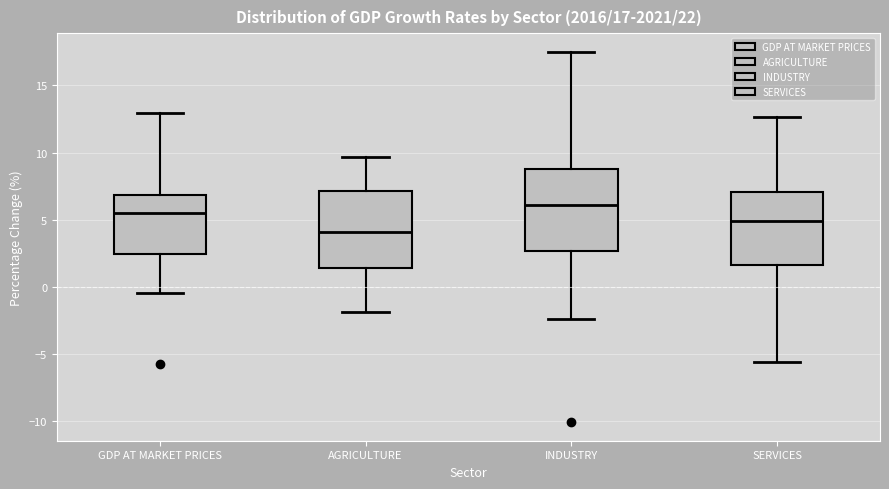

Which box has the lowest median line?

AGRICULTURE